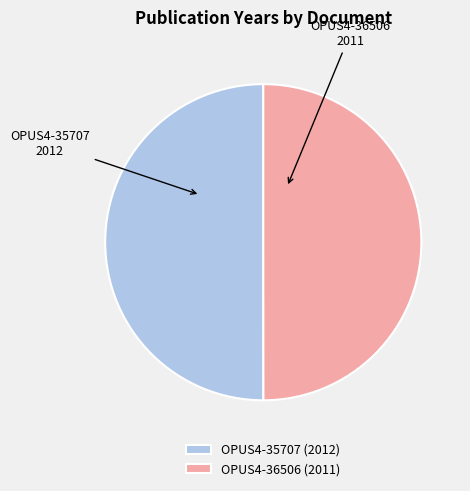

How many slices are in this pie chart?

2